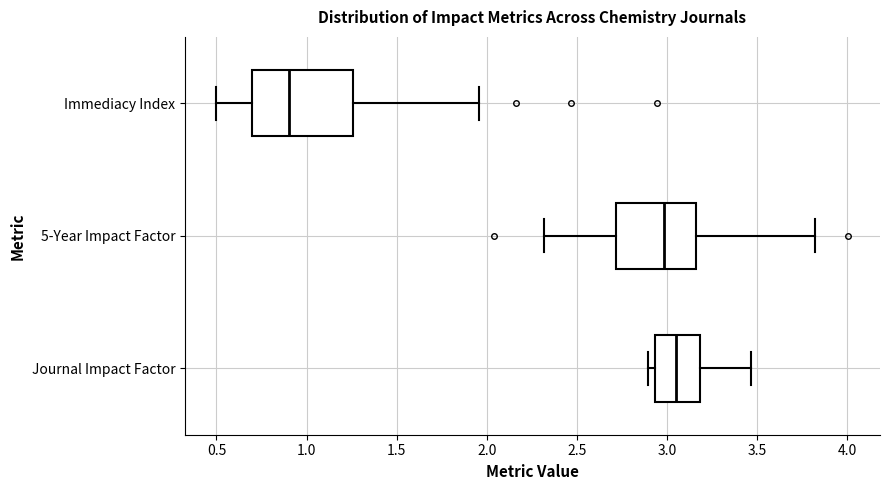

Reading bottom to top, transcribe this box plot: for each box, give where its median line is, the range the box spans, and where its two whiskers end, as read against the x-axis. The values are not printed on the chart, so give them approximately, as read against the axis.

Journal Impact Factor: median 3.05, box 2.95 to 3.20, whiskers 2.90 to 3.45
5-Year Impact Factor: median 3.00, box 2.70 to 3.15, whiskers 2.30 to 3.80
Immediacy Index: median 0.90, box 0.70 to 1.25, whiskers 0.50 to 1.95